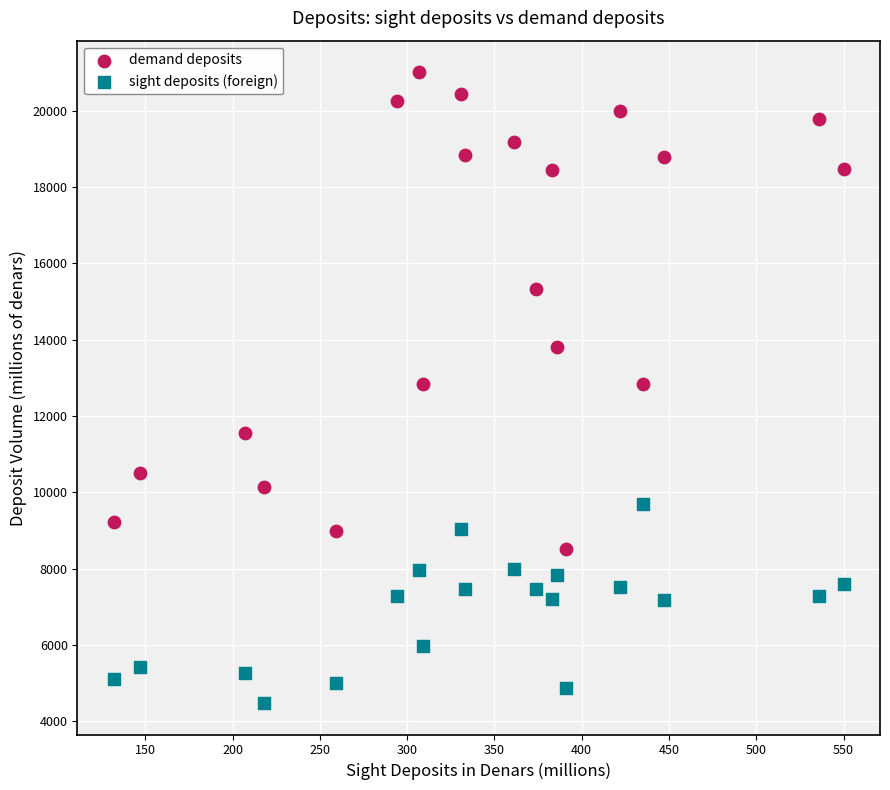

Across all data points, what is the range of Y values (max minus min)?

16524